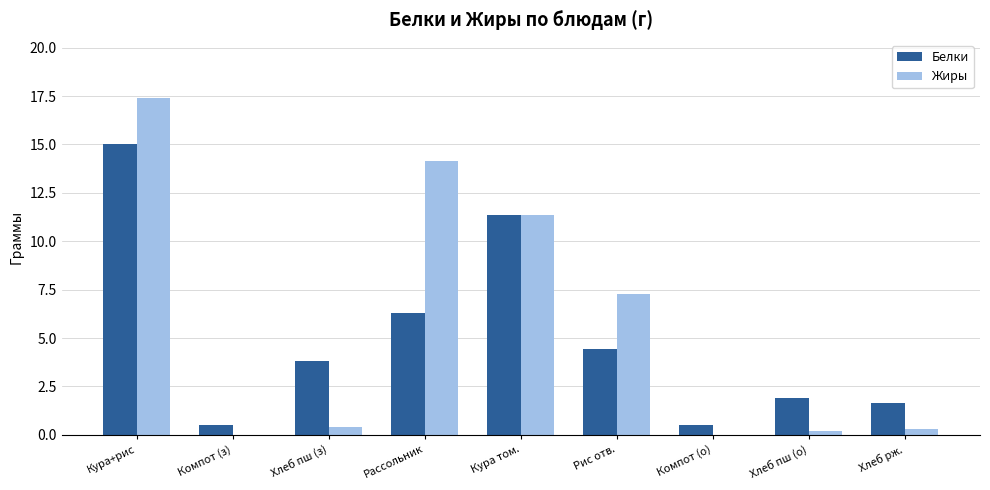

At which label does Белки first exceed 3?

Кура+рис